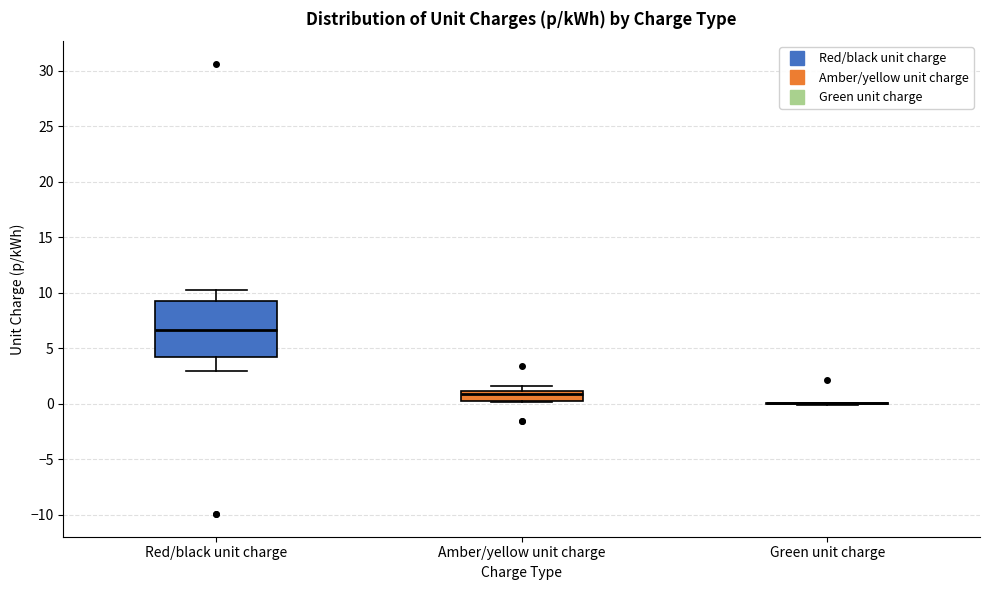

Reading left to right, read every box against the y-axis: the position of its median line, the range the box covers, and the ends of its whiskers. The values are not printed on the chart, so give them approximately, as read against the axis.

Red/black unit charge: median 6.5, box 4.0 to 9.0, whiskers 3.0 to 10.5
Amber/yellow unit charge: median 1.0 (just below the box's upper edge), box 0.5 to 1.0, whiskers 0.0 to 1.5
Green unit charge: box collapsed to a line at 0.0, whiskers 0.0 to 0.0